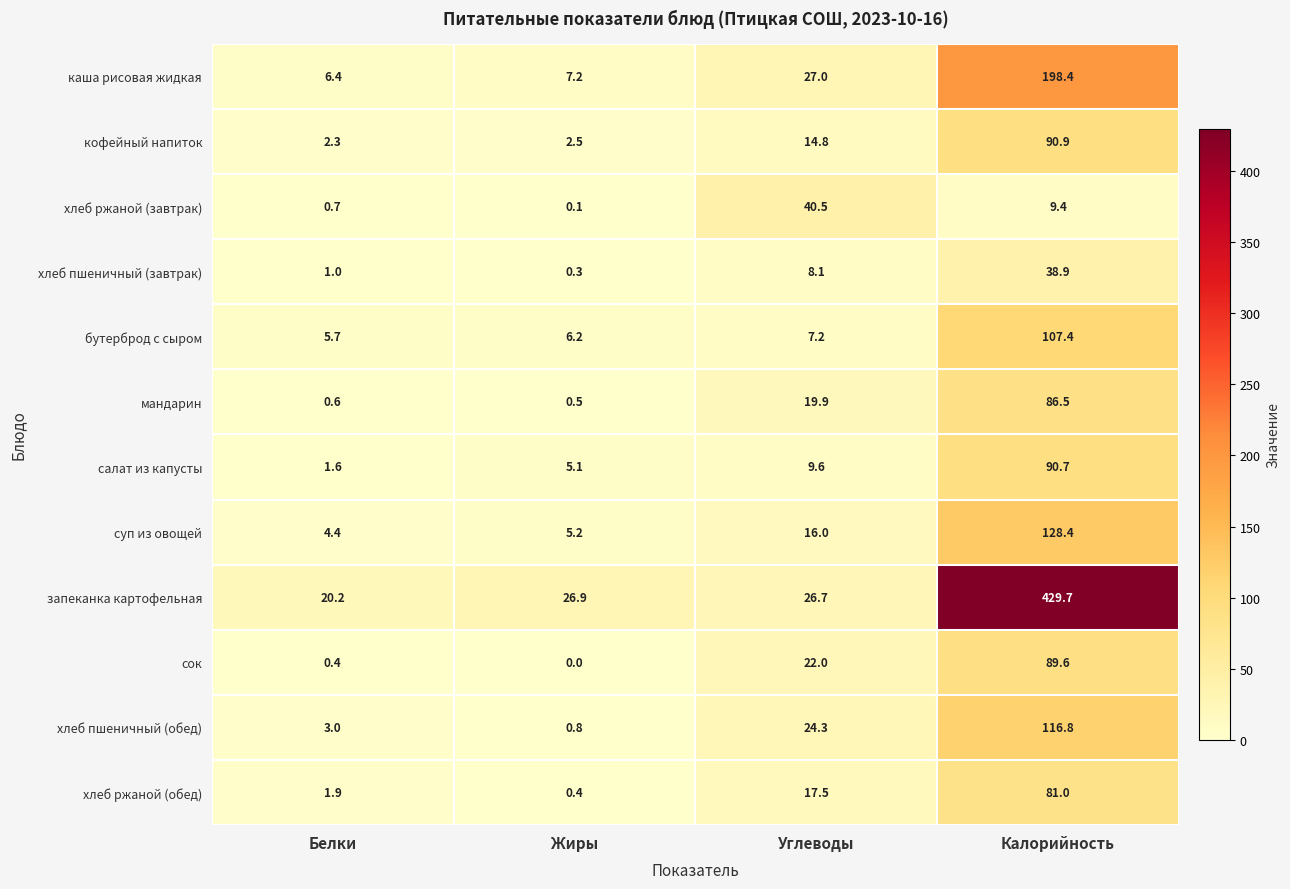

What is the spread (max minus min) of values at Белки?

19.8